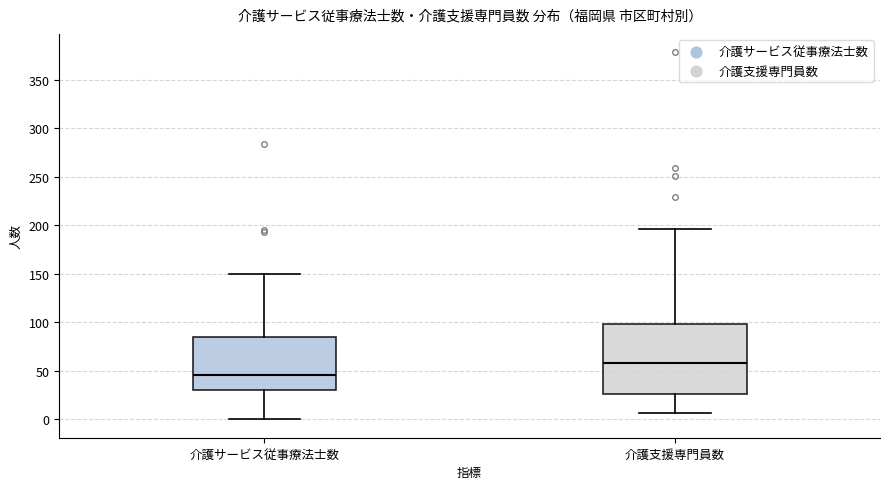

Reading left to right, read every box against the y-axis: the position of its median line, the range the box covers, and the ends of its whiskers. The values are not printed on the chart, so give them approximately, as read against the axis.

介護サービス従事療法士数: median 45, box 30 to 85, whiskers 0 to 150
介護支援専門員数: median 60, box 25 to 100, whiskers 5 to 195